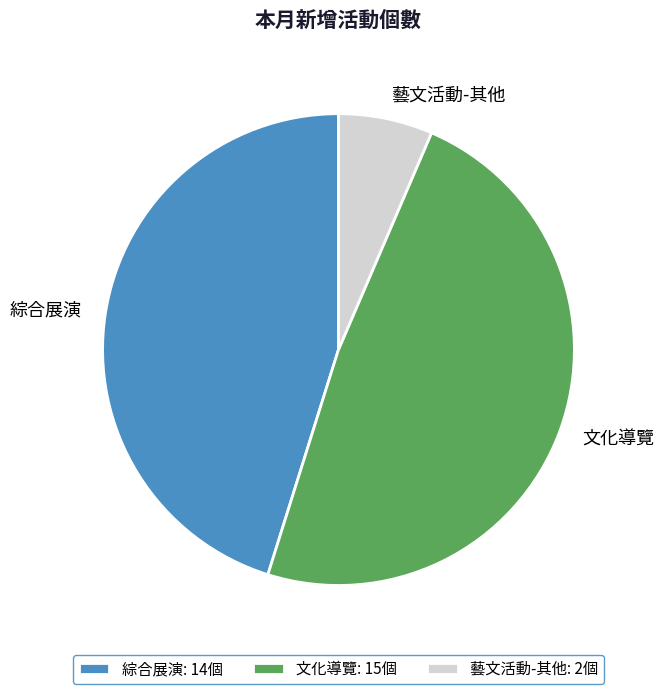

Is the sum of 文化導覽 and 藝文活動-其他 greater than half?

Yes